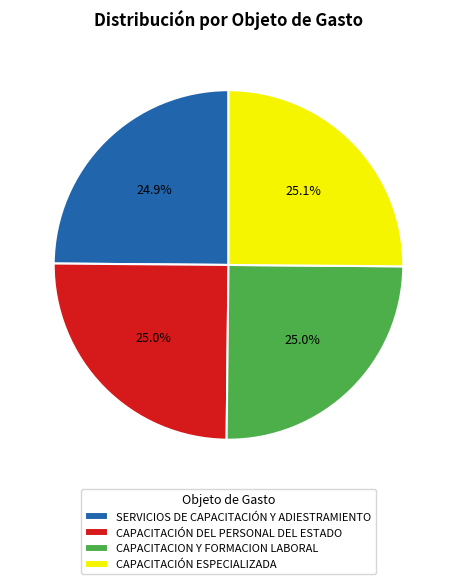

Is it true that CAPACITACIÓN ESPECIALIZADA is 11% of the pie?

False